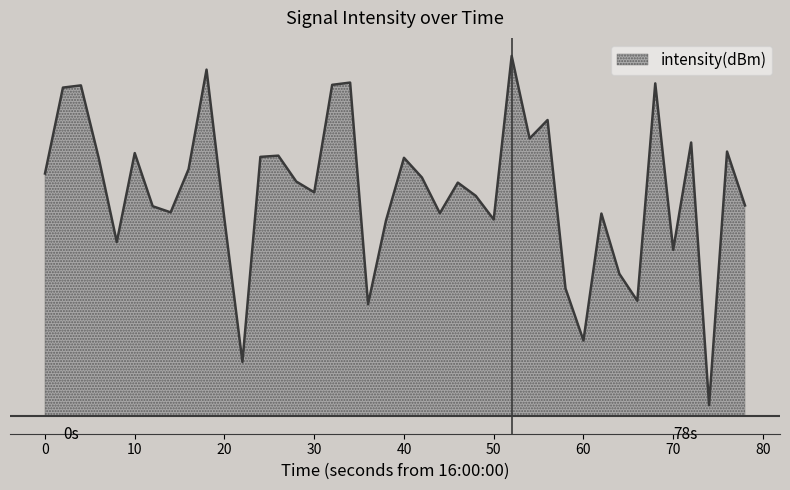

Is this an area chart (filled region under the line)?

Yes